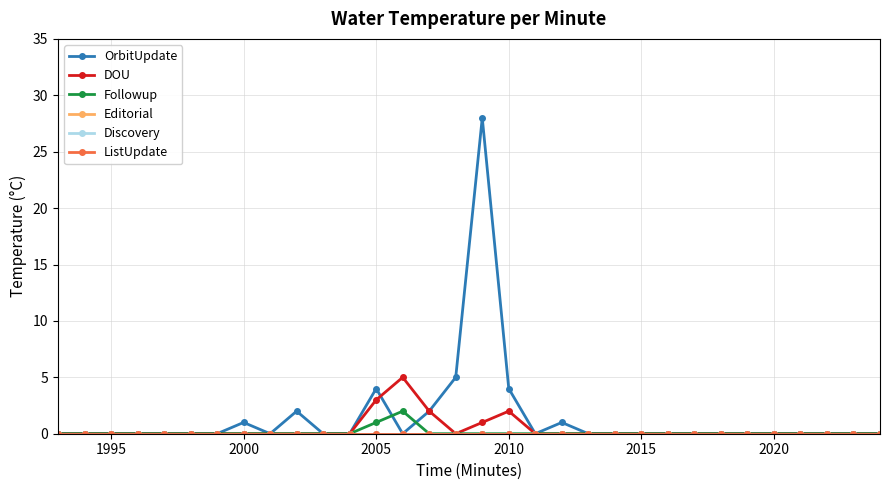

Reading left to right, list all the values displayed in this chart.

OrbitUpdate: 0	0	0	0	0	0	0	1	0	2	0	0	4	0	2	5	28	4	0	1	0	0	0	0	0	0	0	0	0	0	0	0
DOU: 0	0	0	0	0	0	0	0	0	0	0	0	3	5	2	0	1	2	0	0	0	0	0	0	0	0	0	0	0	0	0	0
Followup: 0	0	0	0	0	0	0	0	0	0	0	0	1	2	0	0	0	0	0	0	0	0	0	0	0	0	0	0	0	0	0	0
Editorial: 0	0	0	0	0	0	0	0	0	0	0	0	0	0	0	0	0	0	0	0	0	0	0	0	0	0	0	0	0	0	0	0
Discovery: 0	0	0	0	0	0	0	0	0	0	0	0	0	0	0	0	0	0	0	0	0	0	0	0	0	0	0	0	0	0	0	0
ListUpdate: 0	0	0	0	0	0	0	0	0	0	0	0	0	0	0	0	0	0	0	0	0	0	0	0	0	0	0	0	0	0	0	0